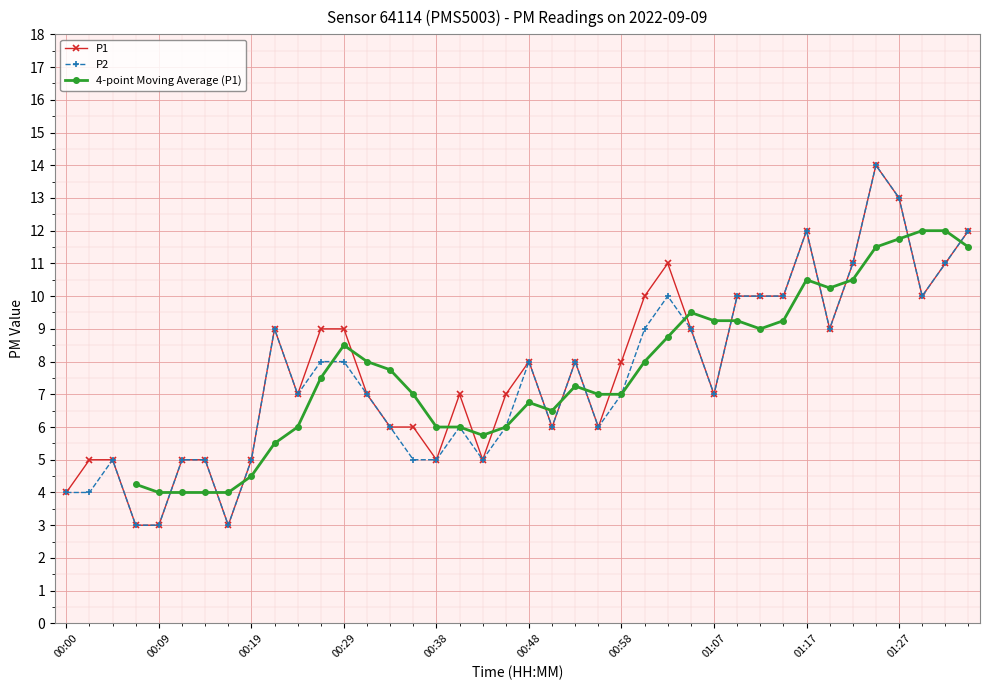

What is the highest value of the P1 series?

14